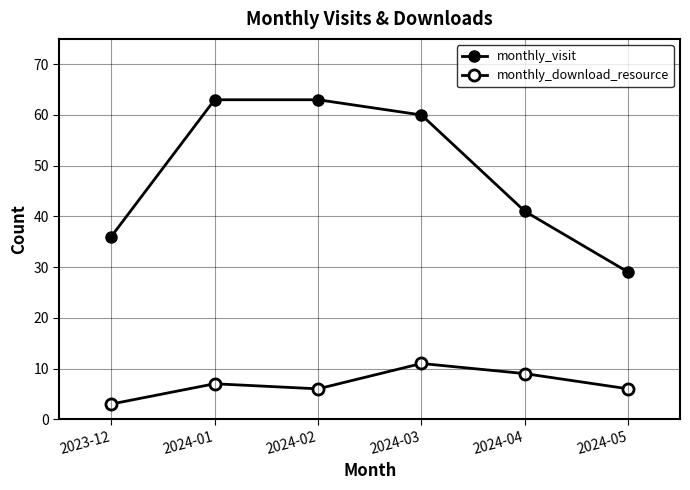

Count the number of data series in this chart.

2